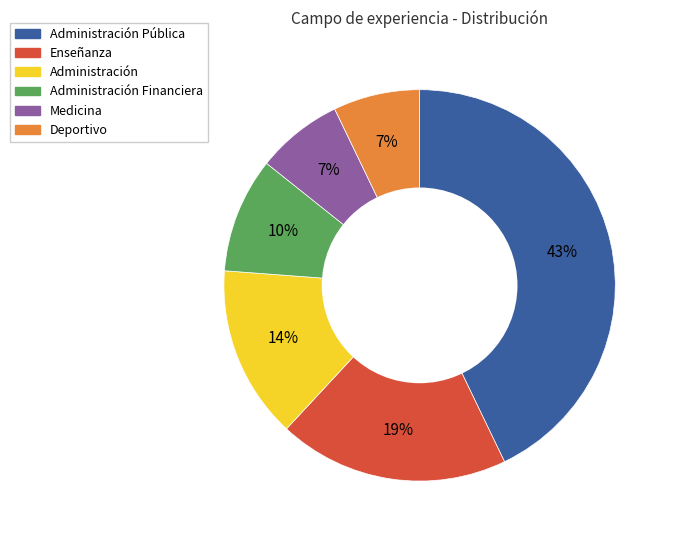

To the nearest percent, what is the difference between the largest and smallest slice percentages?

36%